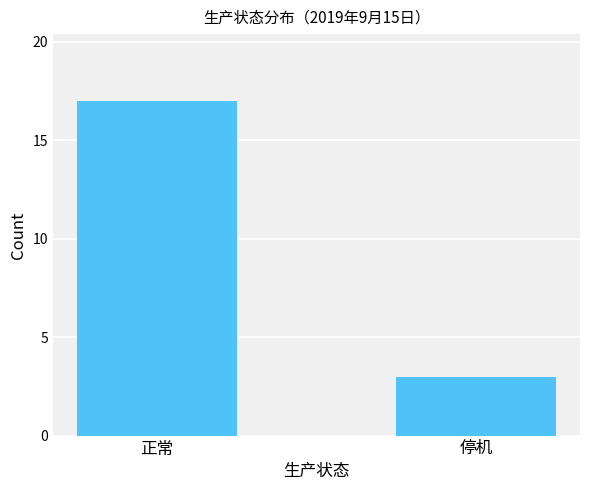

Which category has the highest value across all series?

正常